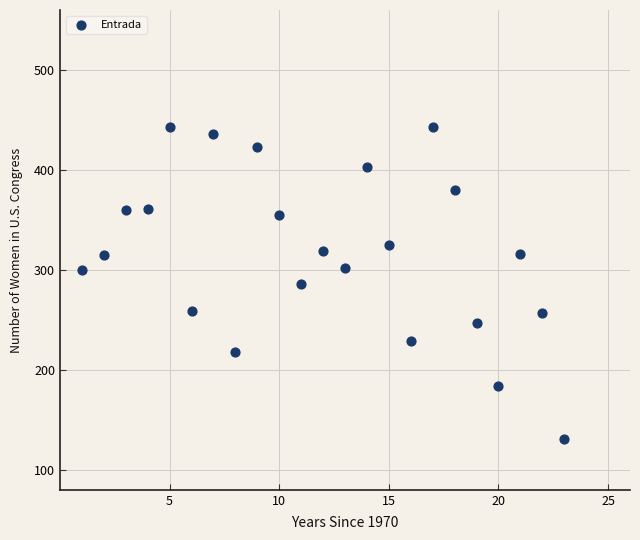

What is the range of X values (max minus min)?

22